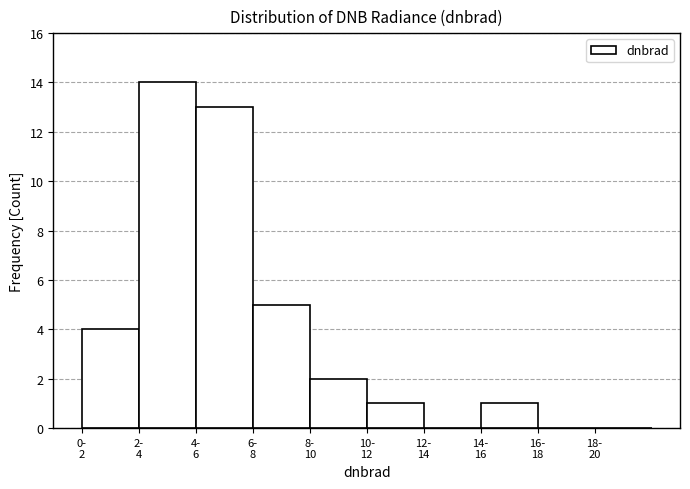

What is the greatest value displayed?

14